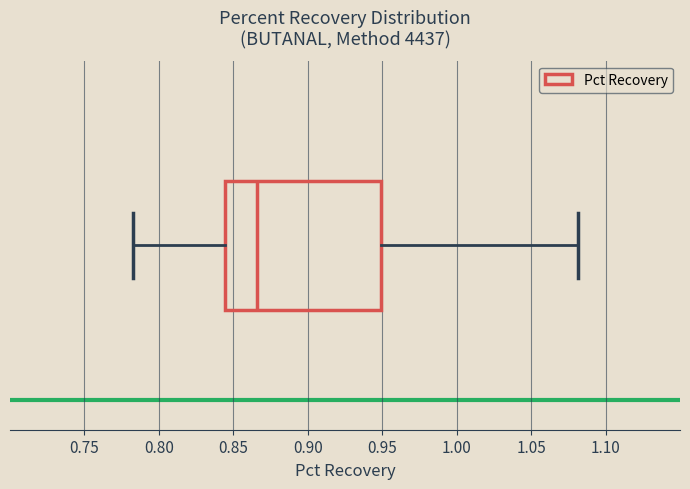

Read this box plot against the x-axis: the position of the median line, the range covered by the box, and the ends of both whiskers. The values are not printed on the chart, so give them approximately, as read against the axis.

median 0.865, box 0.845 to 0.950, whiskers 0.780 to 1.080